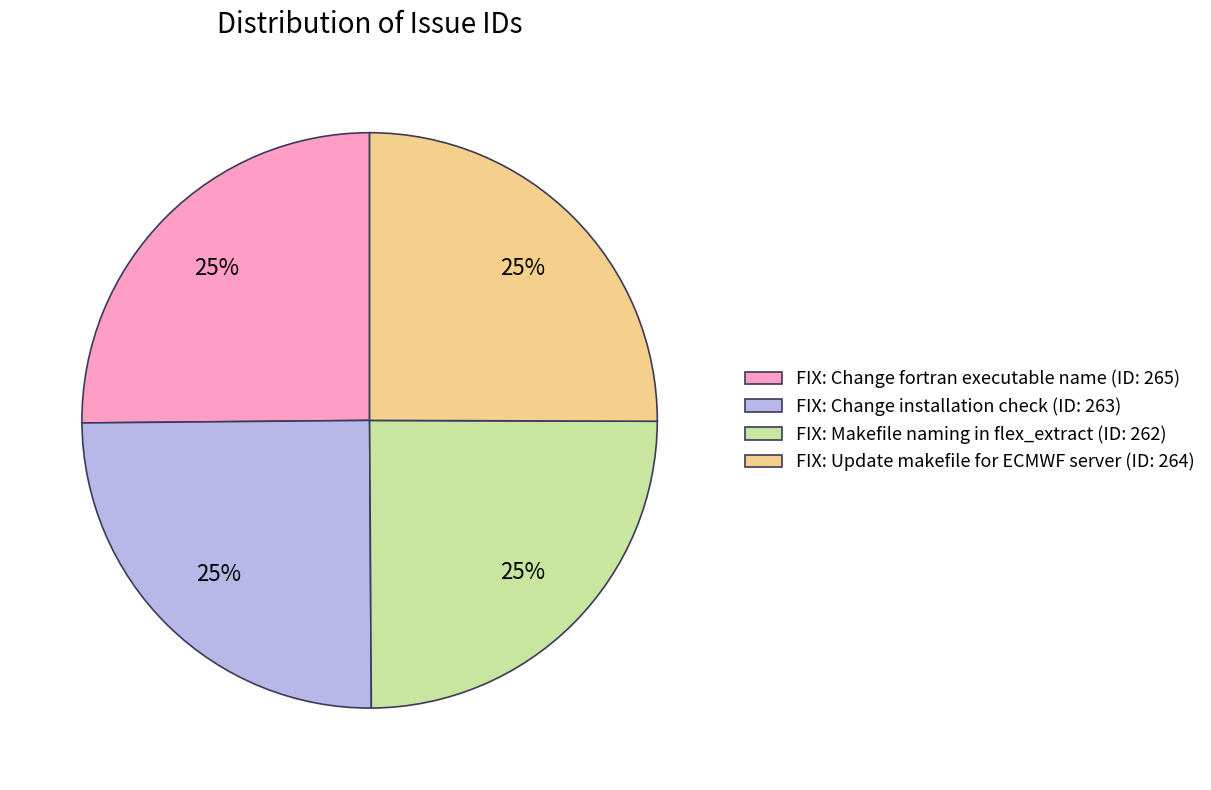

Does FIX: Change installation check (ID: 263) account for over 50% of the chart?

No